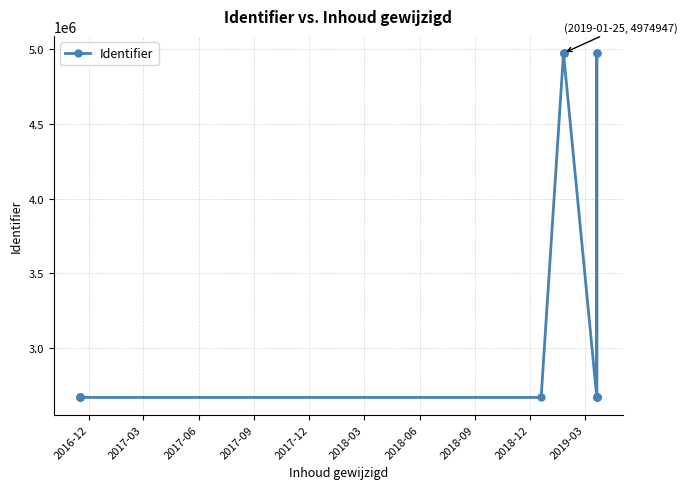

Does the chart have visible grid lines?

Yes